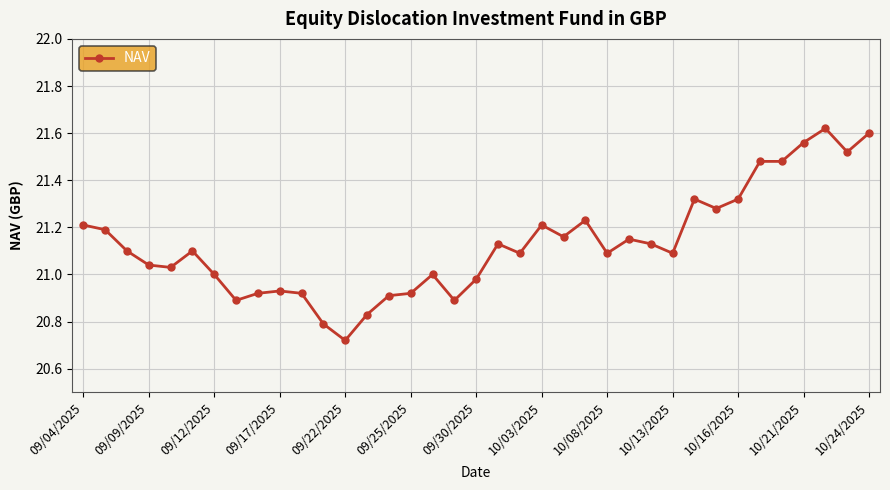

How many distinct data groups are displayed?

1